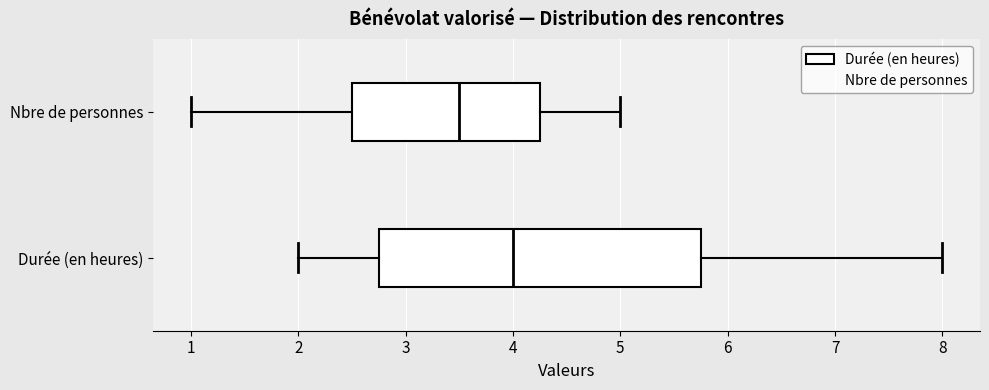

Comparing the boxes themselves (not the whiskers), which one is the widest?

Durée (en heures)